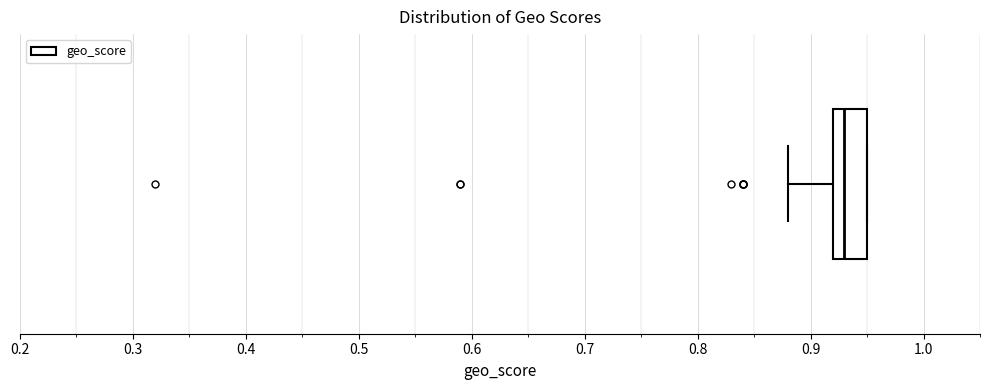

Where is the right edge of the box on the x-axis? The values are not printed on the chart, so give them approximately, as read against the axis.

0.95